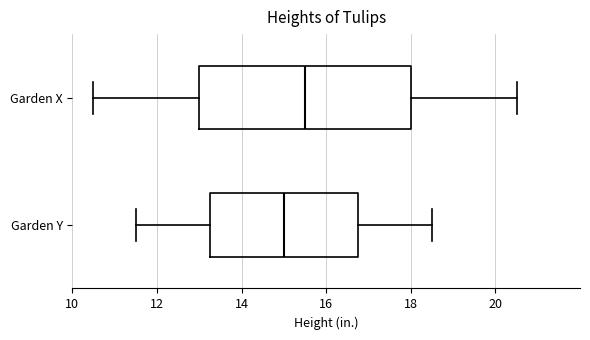

Which box's median line is the furthest to the left?

Garden Y